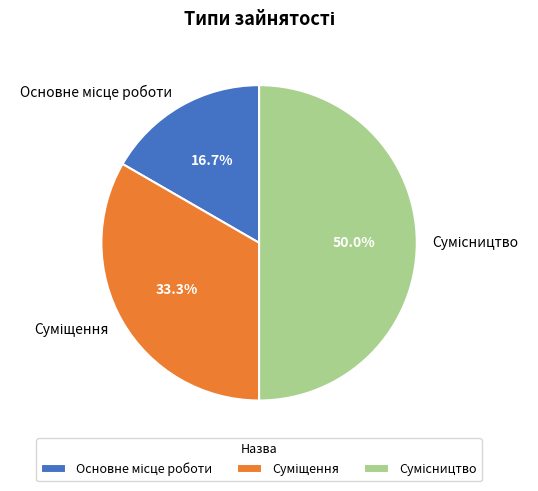

What percentage is the Сумісництво slice, to the nearest percent?

50%